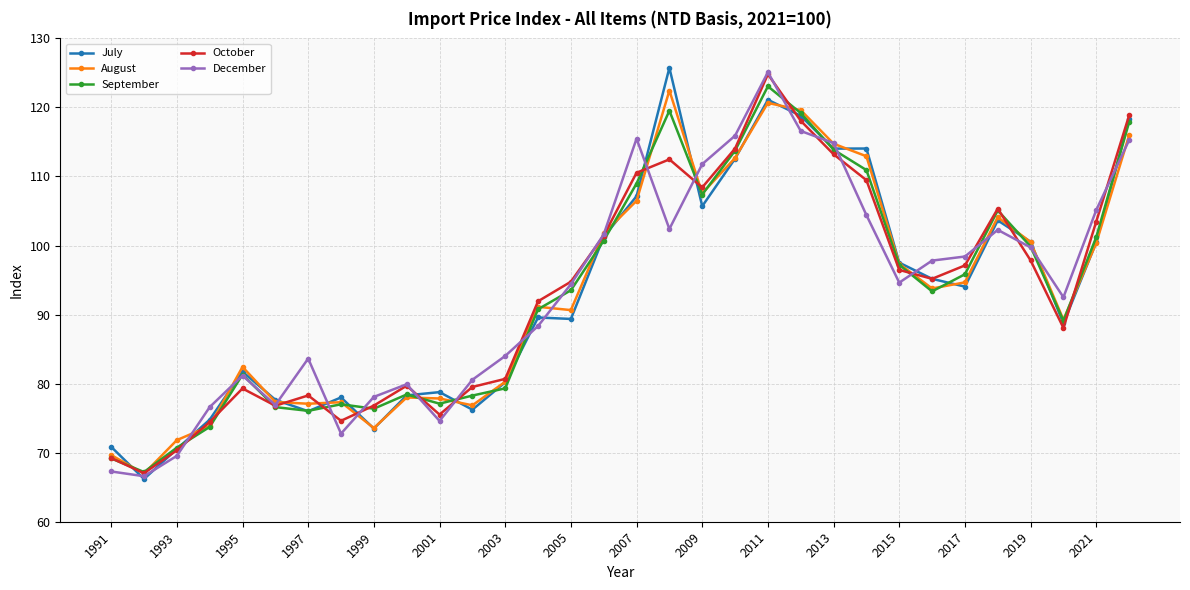

What is the lowest value of the July series?

66.2